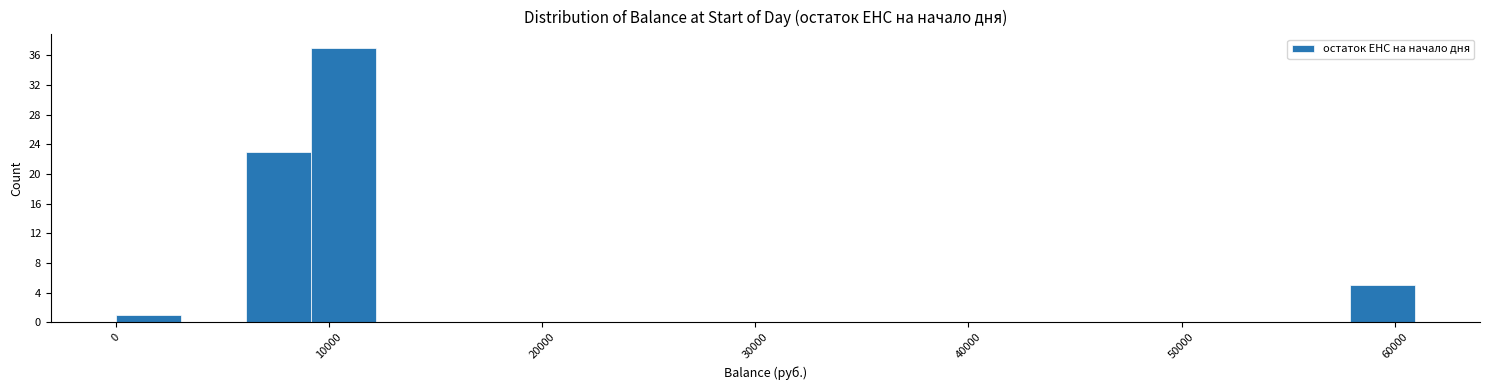

Around what value on the x-axis is the tallest bar? Give the approximate position of its centre, as read against the axis.

11000